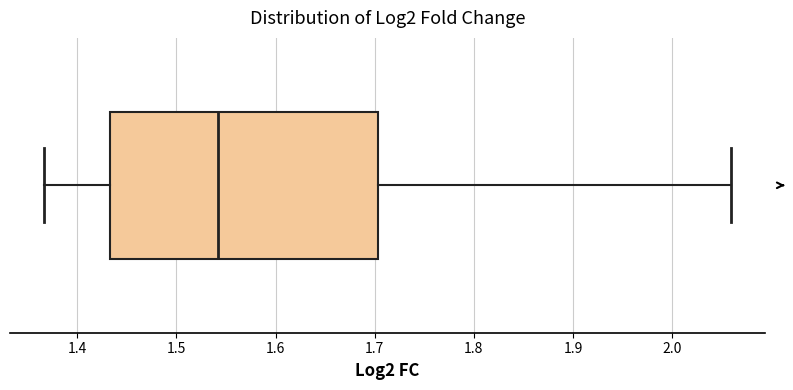

Read this box plot against the x-axis: the position of the median line, the range covered by the box, and the ends of both whiskers. The values are not printed on the chart, so give them approximately, as read against the axis.

median 1.54, box 1.43 to 1.70, whiskers 1.37 to 2.06